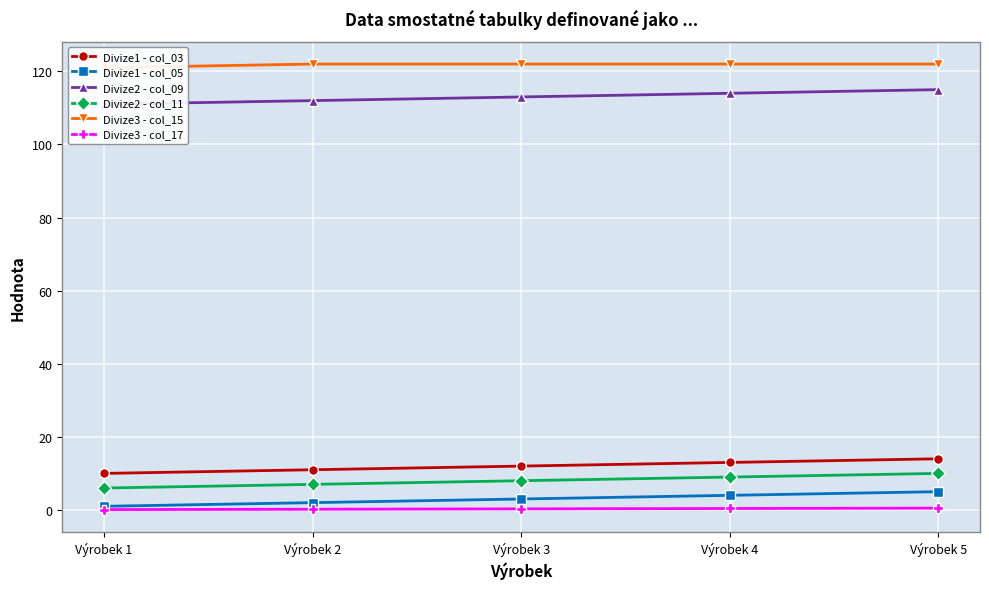

What is the value of the Divize1 - col_05 point at the 3rd from the left?

3.0